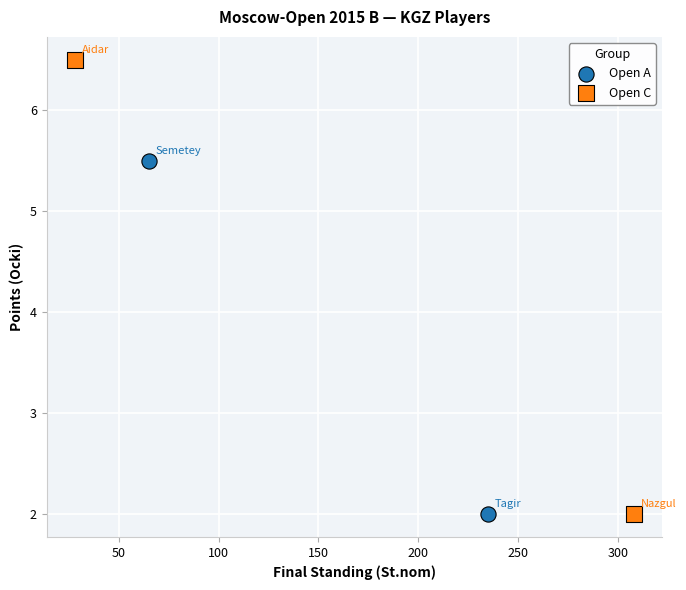

Which series contains the highest Y value?

Open C